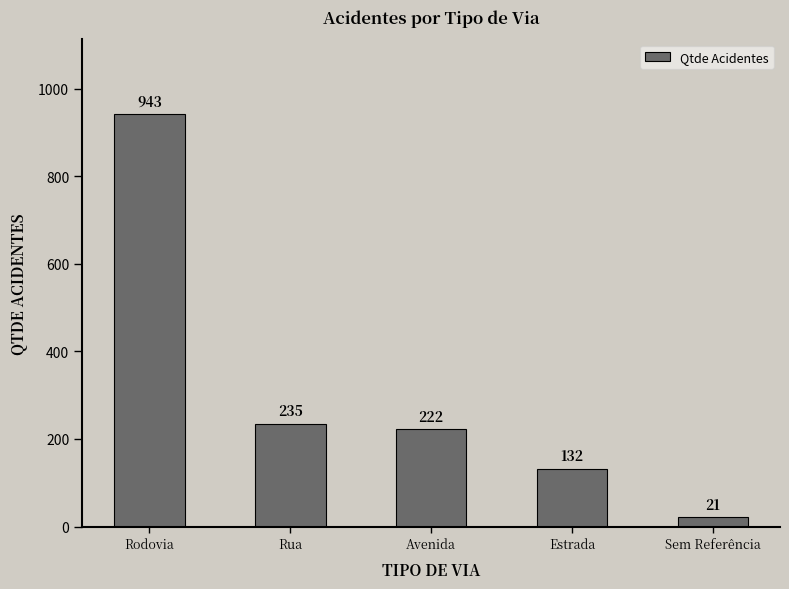

What is the label of the 1st bar from the left?

Rodovia